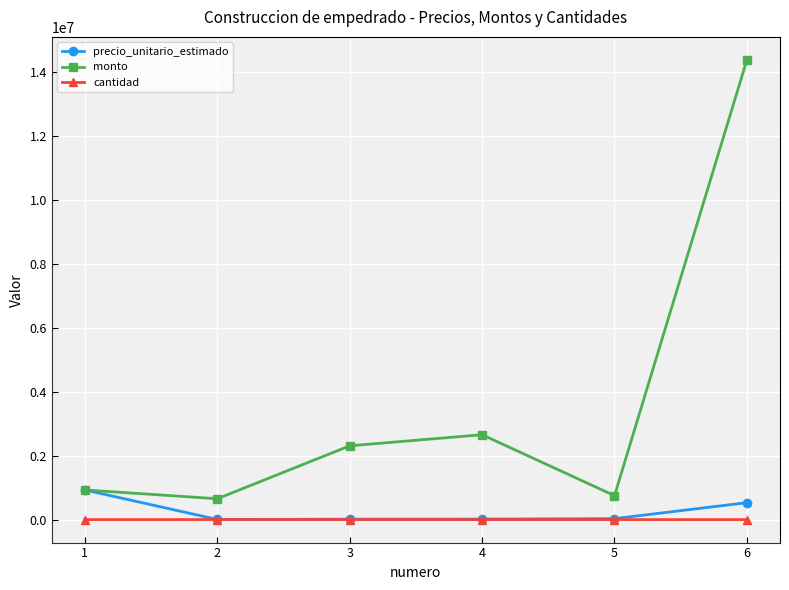

What is the difference between the maximum and minimum values in the cantidad series?

170.3